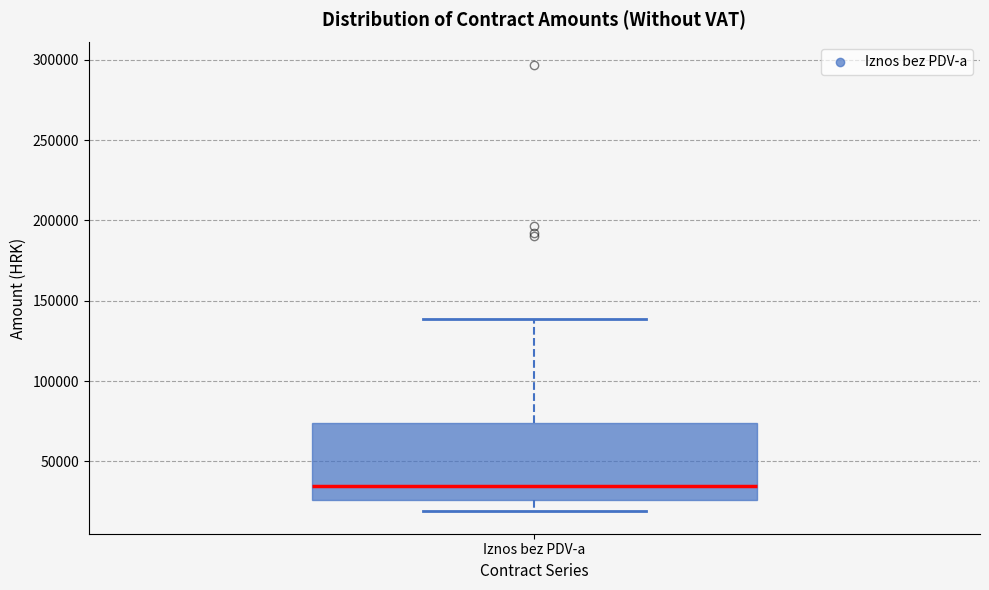

Read this box plot against the y-axis: the position of the median line, the range covered by the box, and the ends of both whiskers. The values are not printed on the chart, so give them approximately, as read against the axis.

median 35000, box 25000 to 75000, whiskers 20000 to 140000